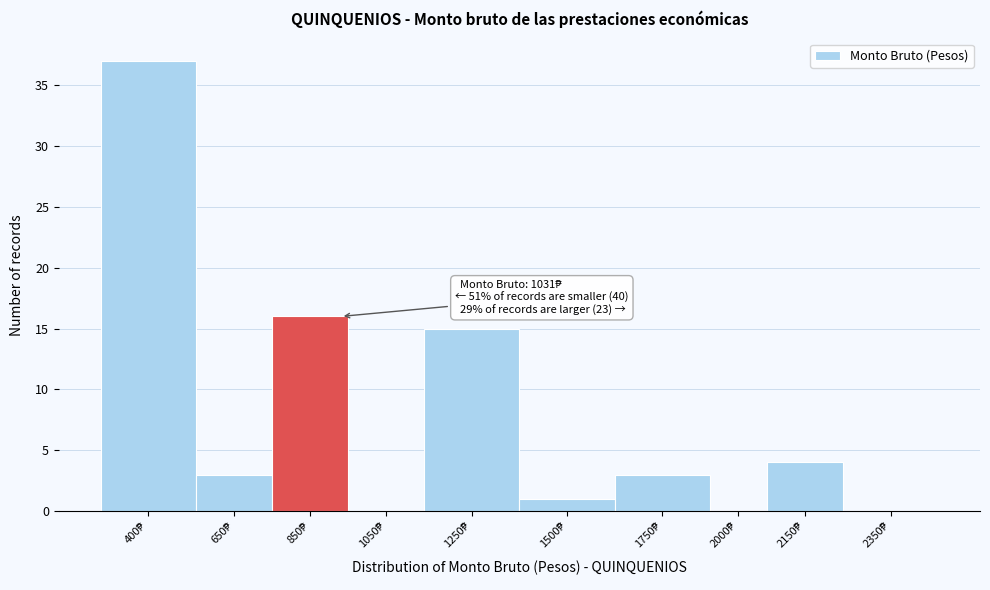

What is the sum of all values?

79